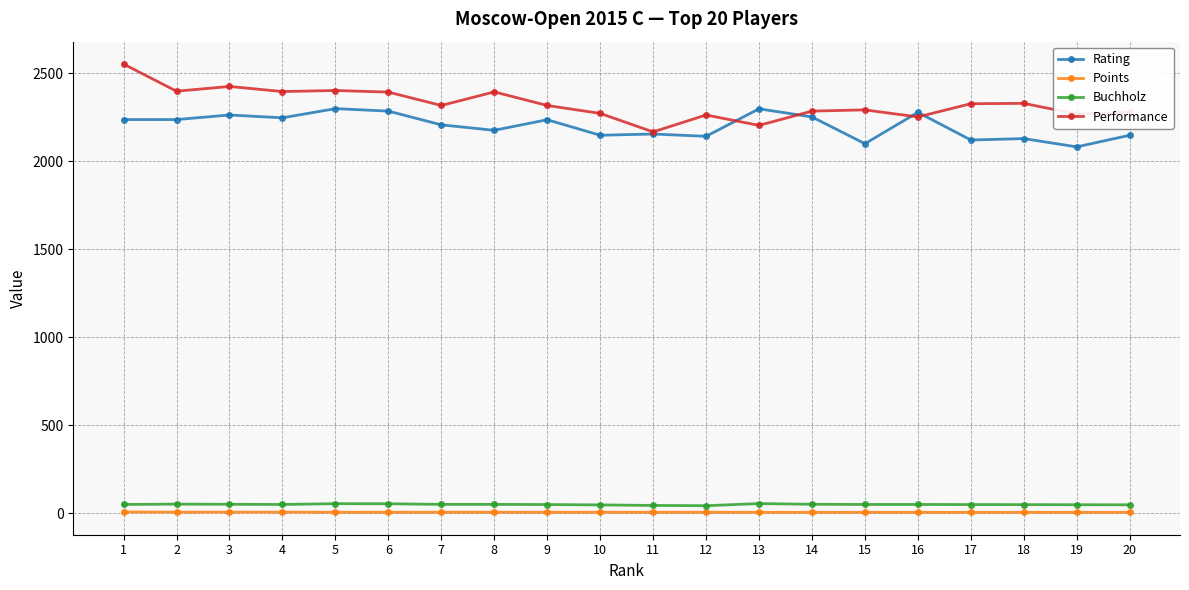

True or false: Points and Performance intersect in this chart.

False